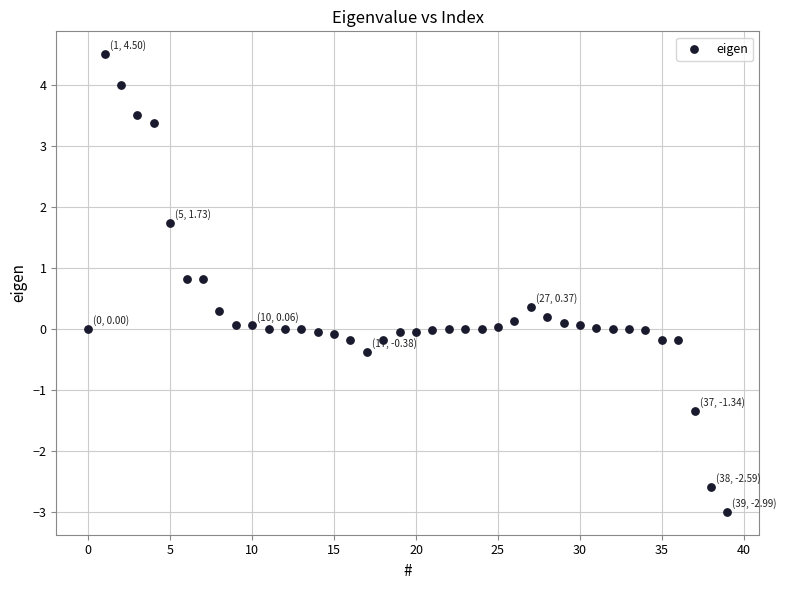

What is the range of Y values (max minus min)?

7.5